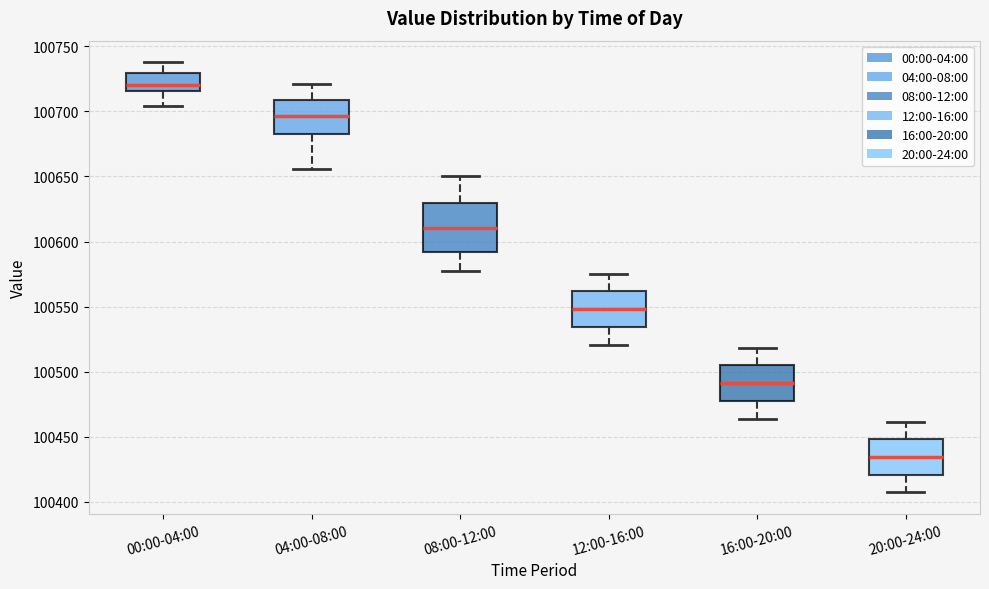

Reading left to right, transcribe this box plot: for each box, give where its median line is, the range the box spans, and where its two whiskers end, as read against the y-axis. The values are not printed on the chart, so give them approximately, as read against the axis.

00:00-04:00: median 100720, box 100715 to 100730, whiskers 100705 to 100740
04:00-08:00: median 100695, box 100685 to 100710, whiskers 100655 to 100720
08:00-12:00: median 100610, box 100590 to 100630, whiskers 100580 to 100650
12:00-16:00: median 100550, box 100535 to 100560, whiskers 100520 to 100575
16:00-20:00: median 100490, box 100480 to 100505, whiskers 100465 to 100520
20:00-24:00: median 100435, box 100420 to 100450, whiskers 100405 to 100460